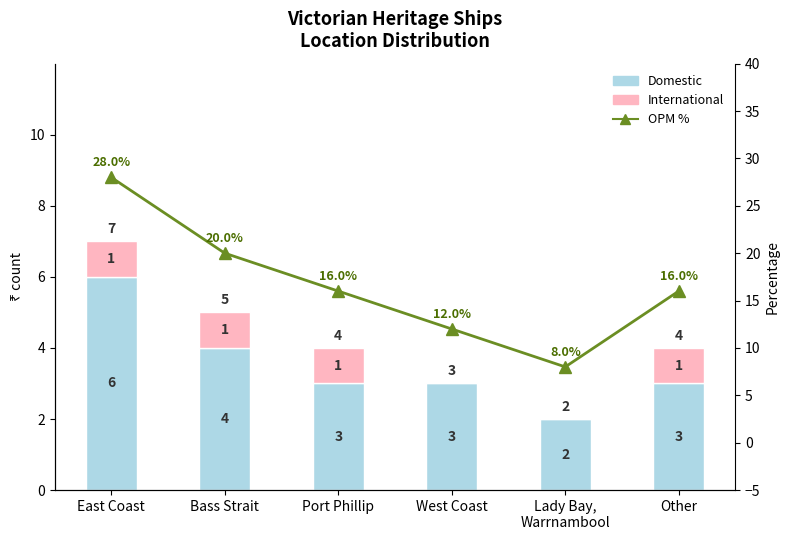

What is the greatest value displayed?

28